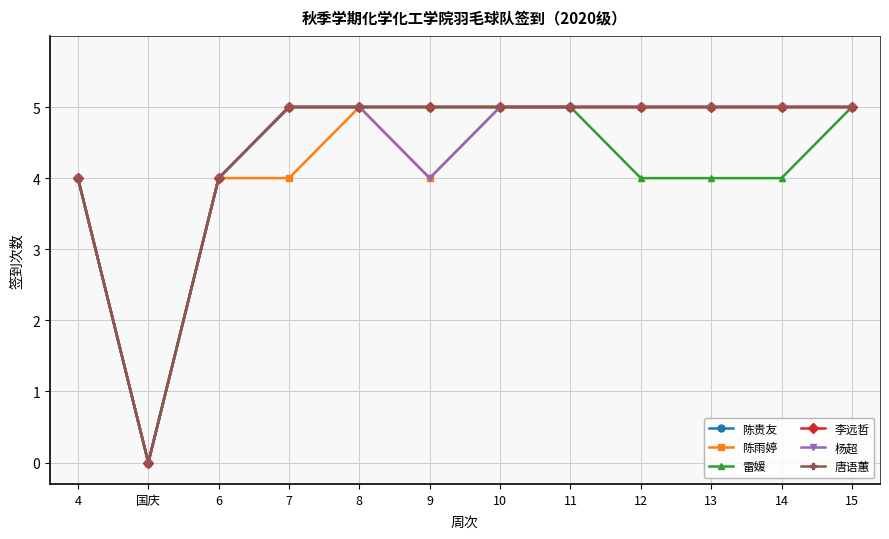

What is the sum of the 唐语蕙 values at 6 and 11?

9